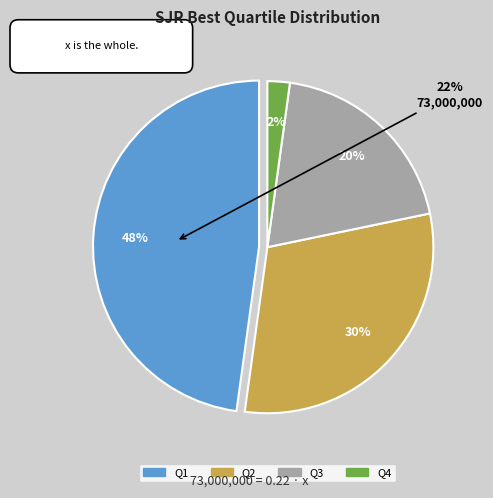

How many slices are in this pie chart?

4